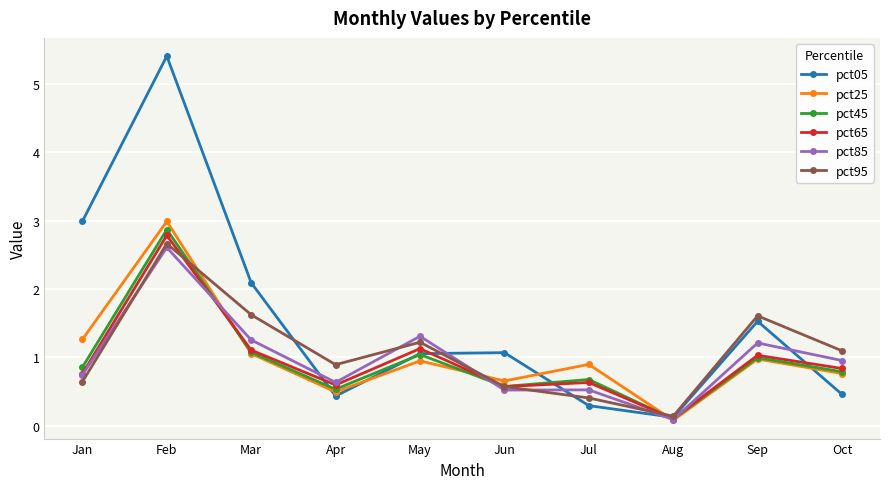

Where does the pct05 series first go above 1?

Jan